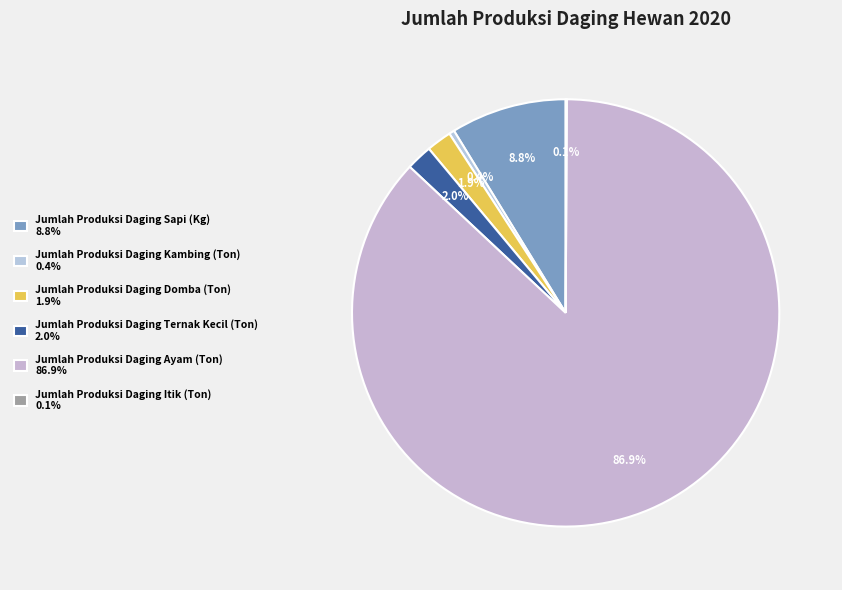

True or false: Jumlah Produksi Daging Sapi (Kg) accounts for 1% of the total.

False